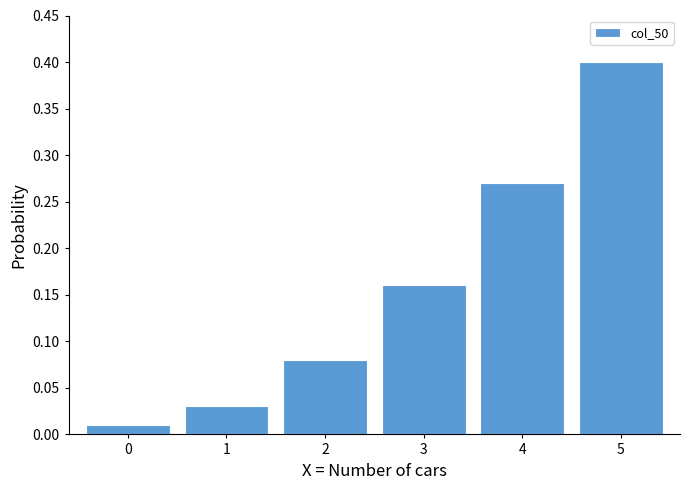

Is it true that the value at 2 is 0.0?

False